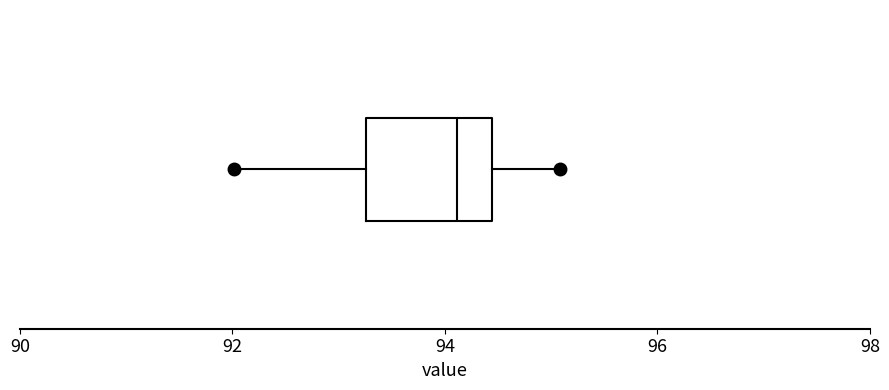

Where does the left whisker of the box end on the x-axis? The values are not printed on the chart, so give them approximately, as read against the axis.

92.0